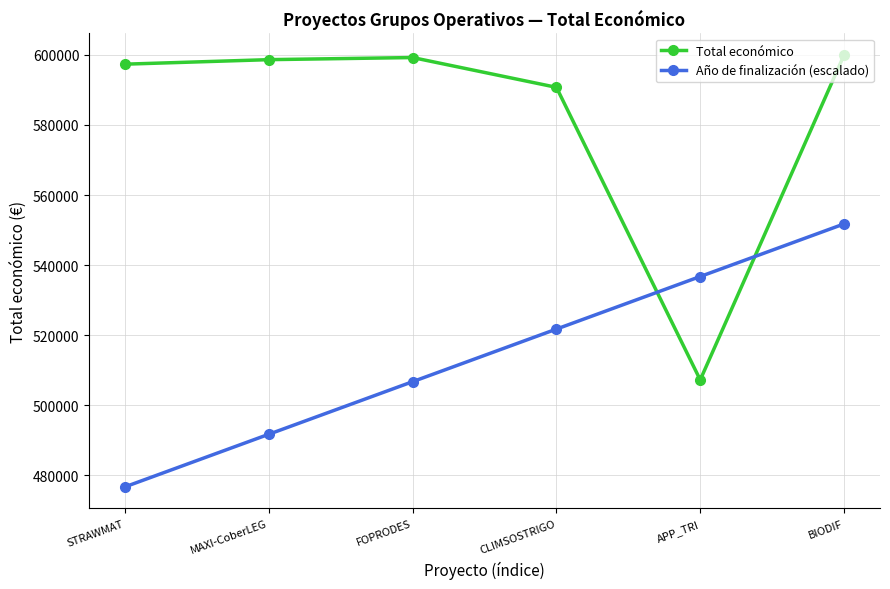

How many lines are shown in the chart?

2